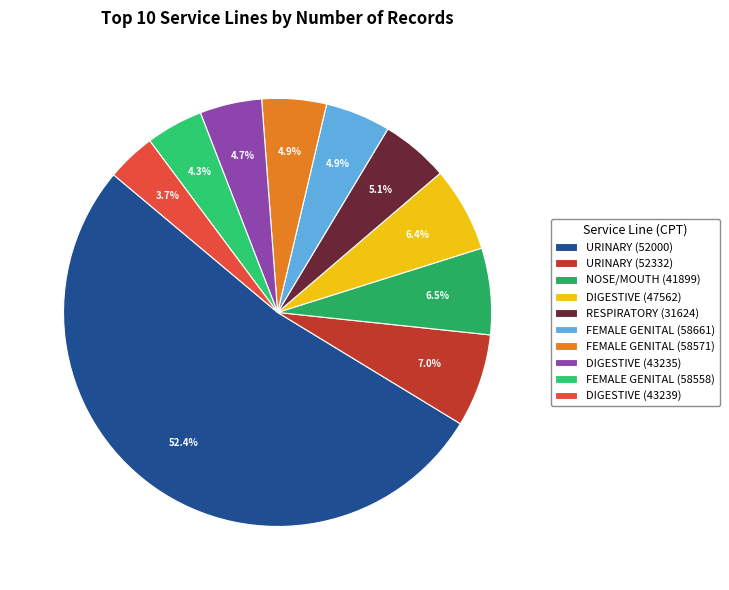

Which category has the smallest portion of the pie?

DIGESTIVE (43239)